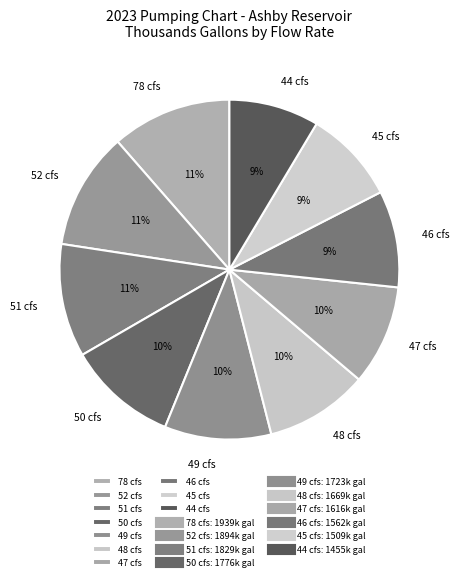

Which has a higher value, 51 cfs or 44 cfs?

51 cfs